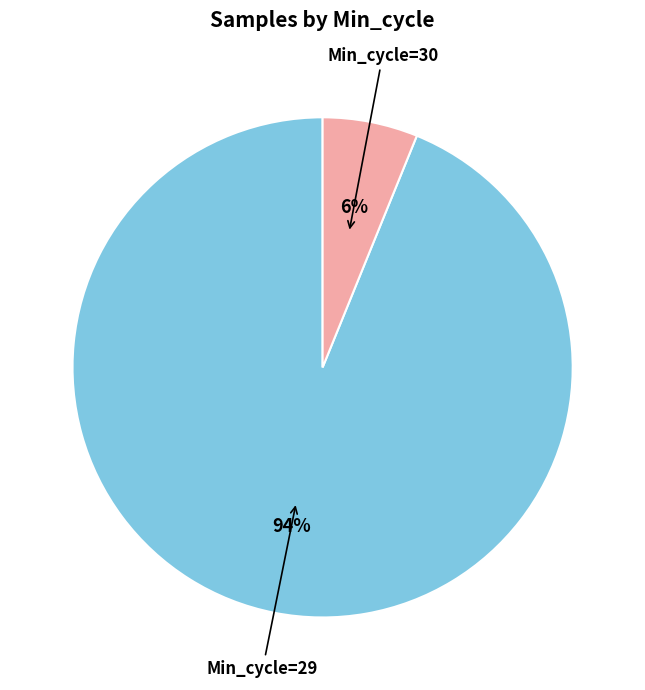

Is the sum of Min_cycle=29 and Min_cycle=30 greater than half?

Yes